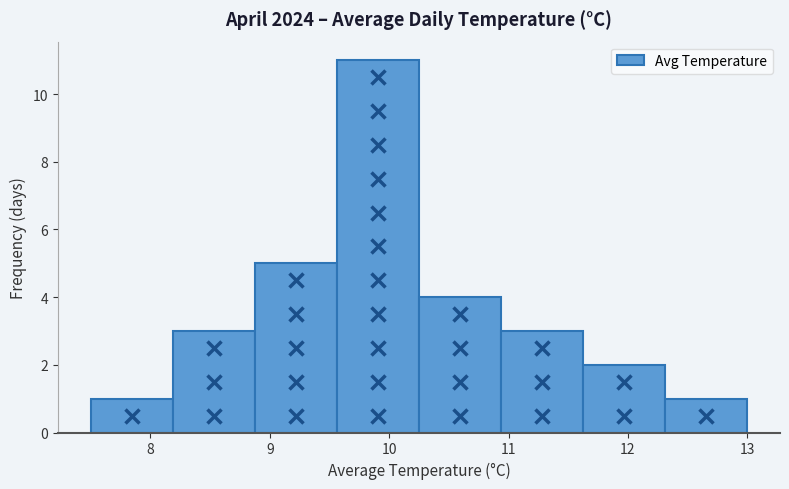

Reading left to right, transcribe this chart: for each bar, give the range it covers on the x-axis and its height. Neither the bar edges nor the heights are printed on the chart, so give them approximately, as read against the axes.

7.5 to 8.2: 1
8.2 to 8.9: 3
8.9 to 9.6: 5
9.6 to 10.3: 11
10.3 to 10.9: 4
10.9 to 11.6: 3
11.6 to 12.3: 2
12.3 to 13.0: 1